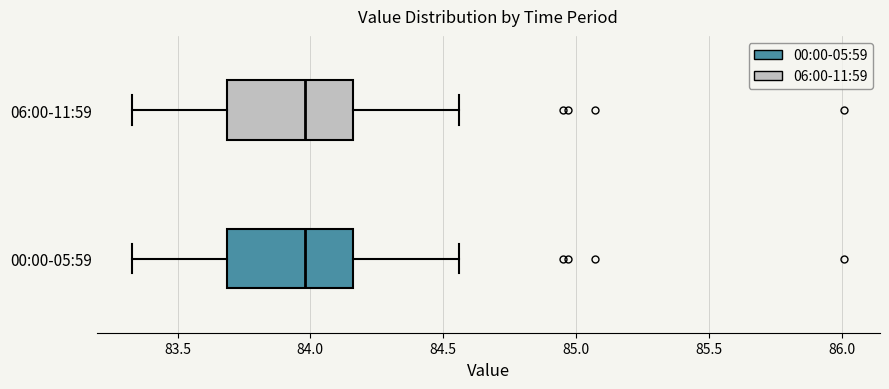

Reading bottom to top, read every box against the x-axis: the position of its median line, the range the box covers, and the ends of its whiskers. The values are not printed on the chart, so give them approximately, as read against the axis.

00:00-05:59: median 84.00, box 83.70 to 84.15, whiskers 83.35 to 84.55
06:00-11:59: median 84.00, box 83.70 to 84.15, whiskers 83.35 to 84.55